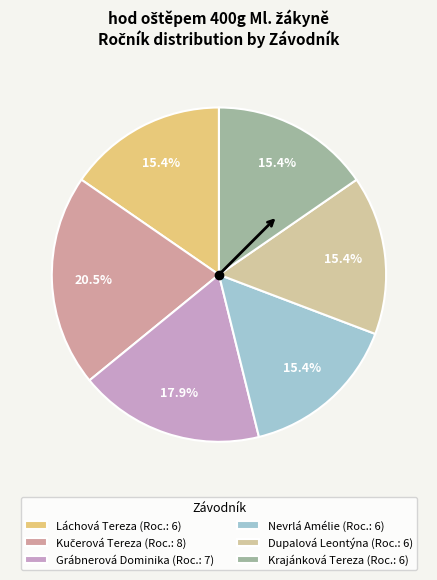

What is the total percentage of Grábnerová Dominika and Nevrlá Amélie?

33.3%